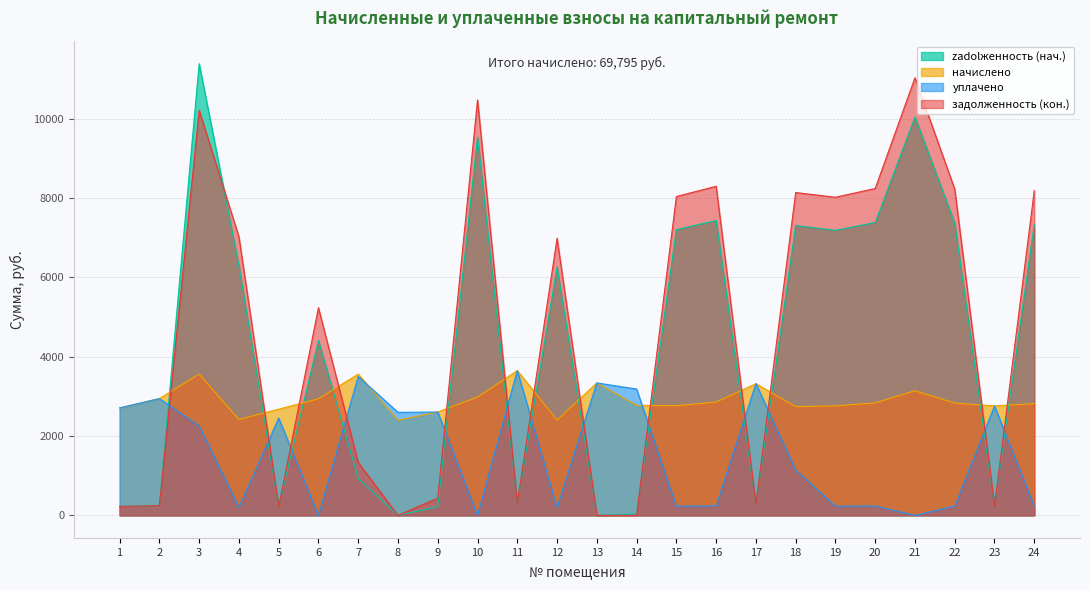

Which series ends up on top after the final intersection of уплачено and начислено?

начислено